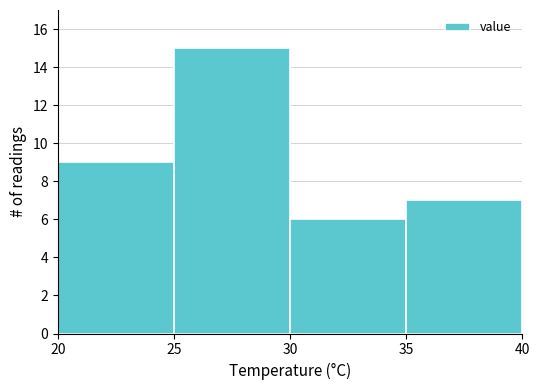

Reading left to right, transcribe this chart: for each bar, give the range it covers on the x-axis and its height. The values are not printed on the chart, so give them approximately, as read against the axis.

20 to 25: 9
25 to 30: 15
30 to 35: 6
35 to 40: 7